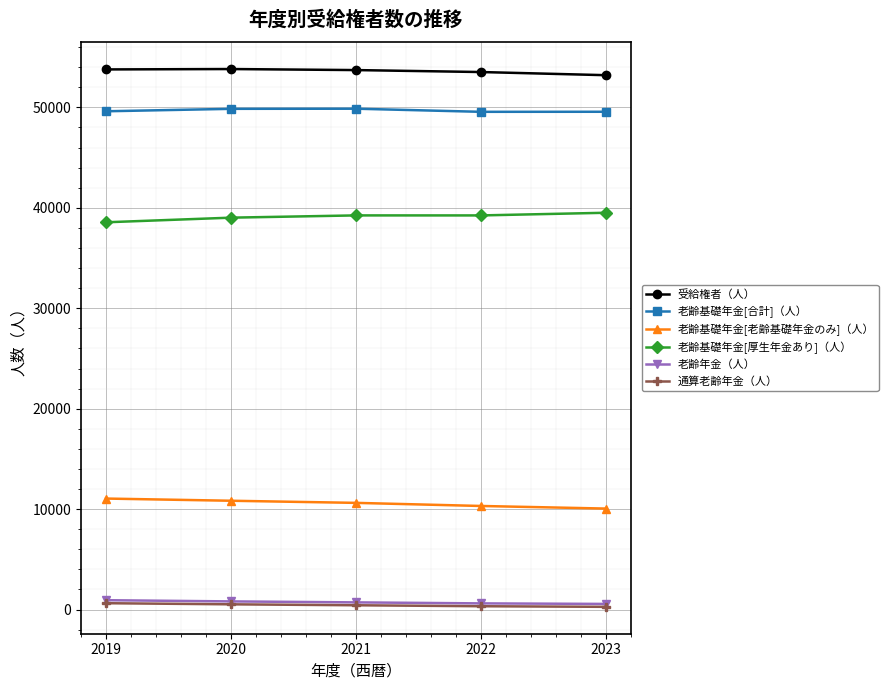

At how many categories does at least one series exceed 11626?

5